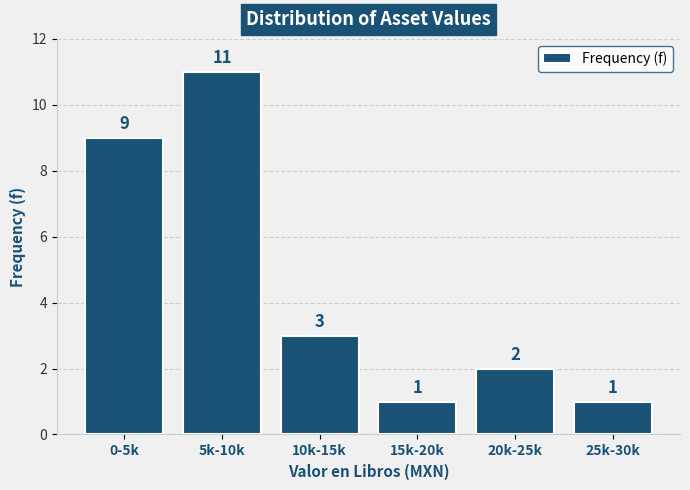

Reading left to right, list all the values displayed in this chart.

9	11	3	1	2	1